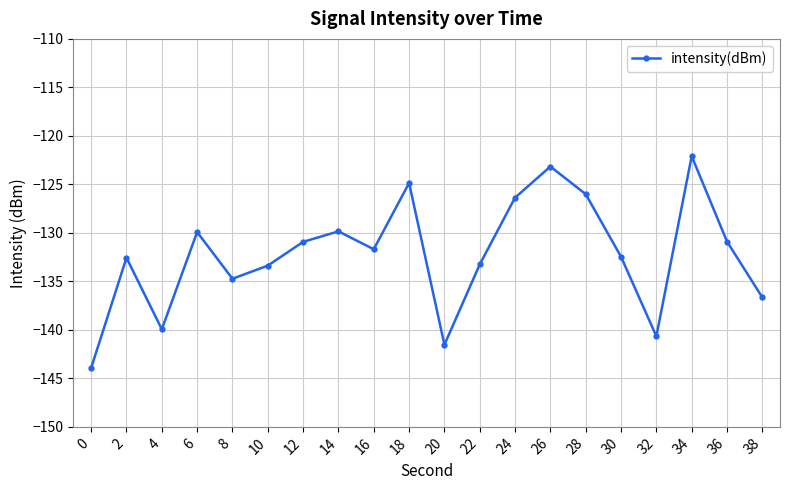

What is the minimum value shown in the chart?

-143.9